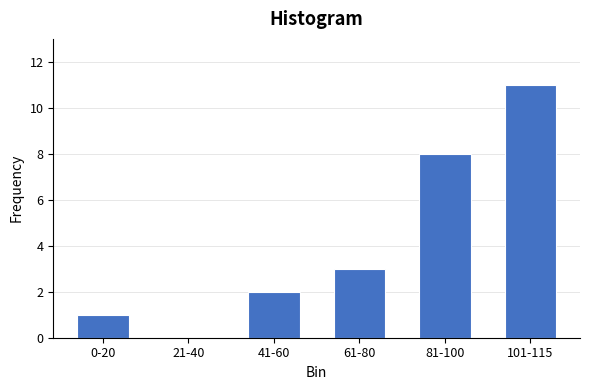

Reading left to right, transcribe all the data shown in this chart.

0-20=1	21-40=0	41-60=2	61-80=3	81-100=8	101-115=11